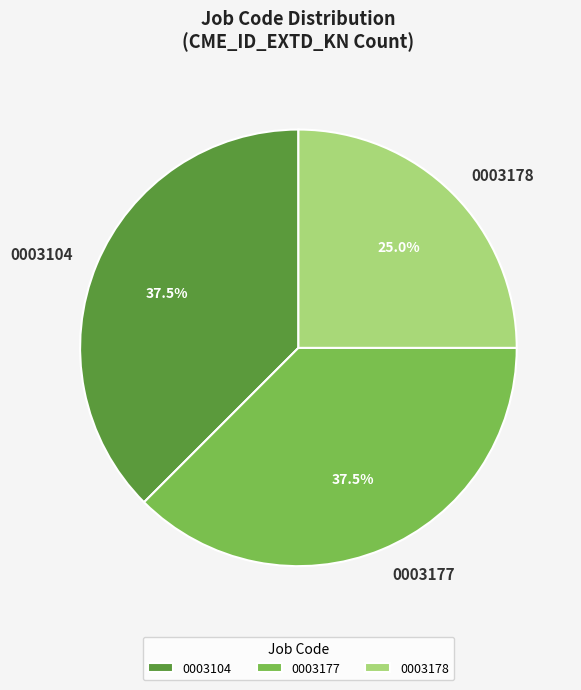

What is the total percentage of 0003104 and 0003177?

75.0%